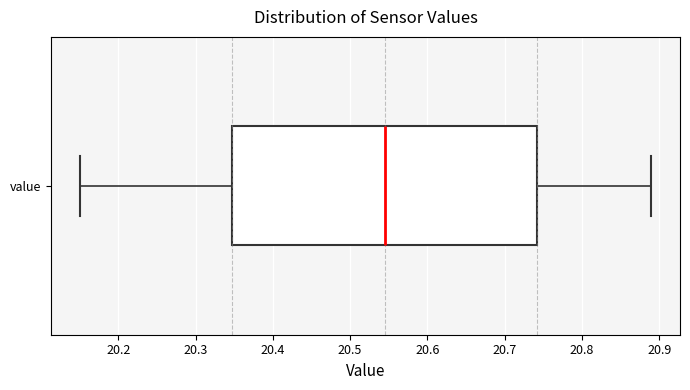

Transcribe this box plot: give where the median line is, the range the box spans, and where the two whiskers end, as read against the x-axis. The values are not printed on the chart, so give them approximately, as read against the axis.

median 20.55, box 20.35 to 20.74, whiskers 20.15 to 20.89